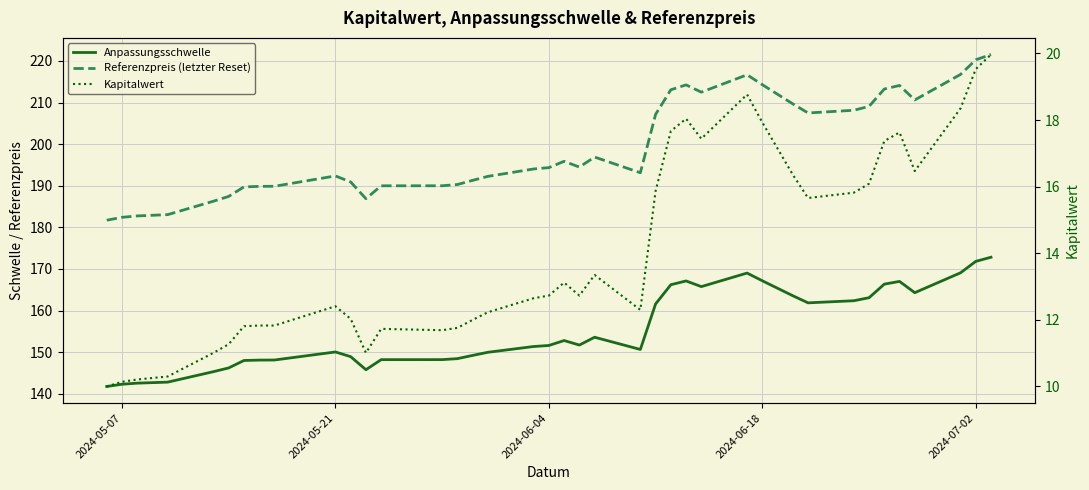

What is the difference between the maximum and second lowest values in the Referenzpreis (letzter Reset) series?

39.2